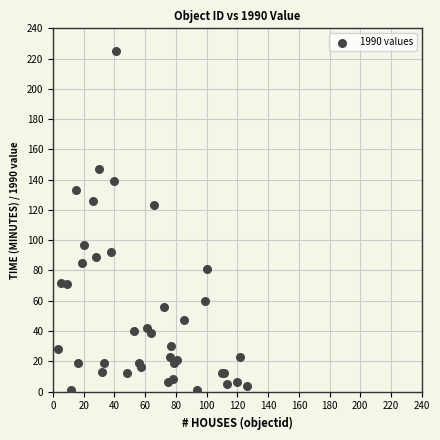

What Y value in the scatter plot is closest to 113?

123